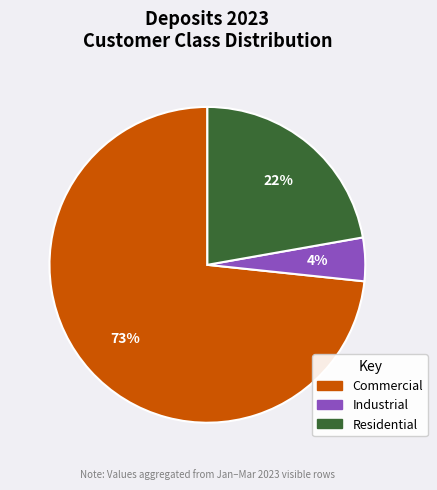

Is the sum of Commercial and Residential greater than half?

Yes